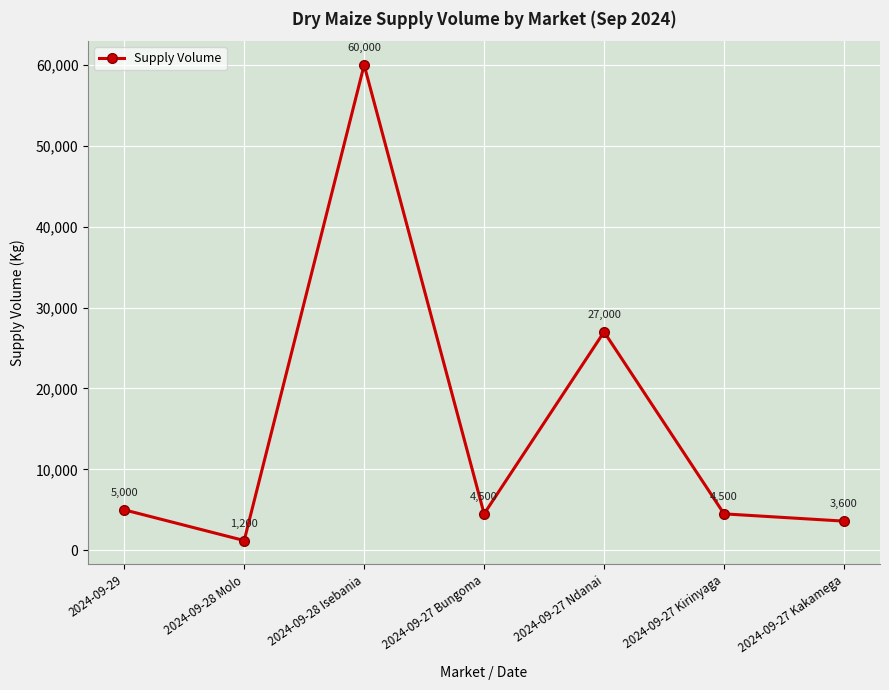

At which category does the data reach its first local peak?

2024-09-28 Isebania